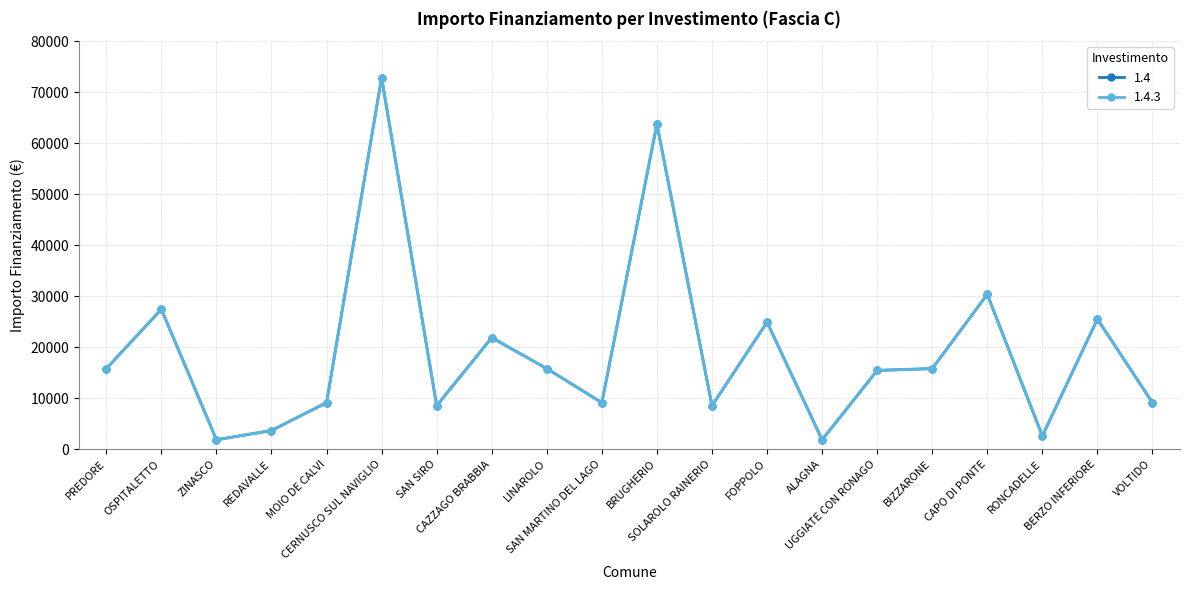

Which series changed the most between LINAROLO and BERZO INFERIORE?

1.4